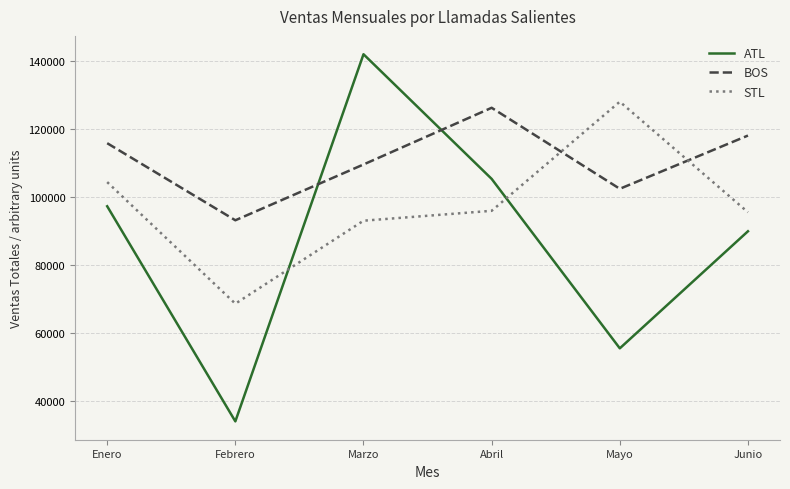

What is the sum of all STL values?

585112